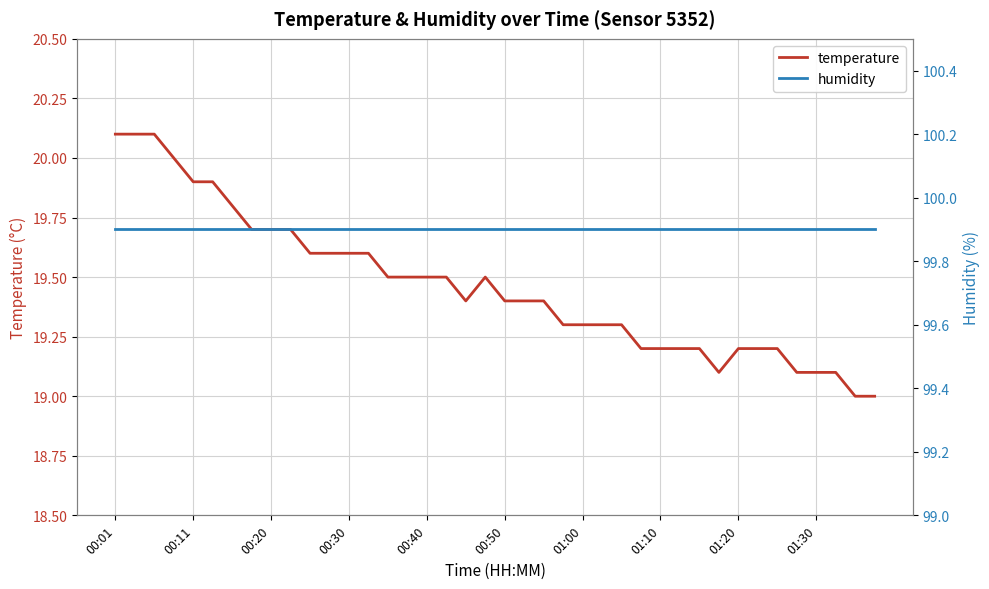

Where is temperature nearest to the value 19?

38